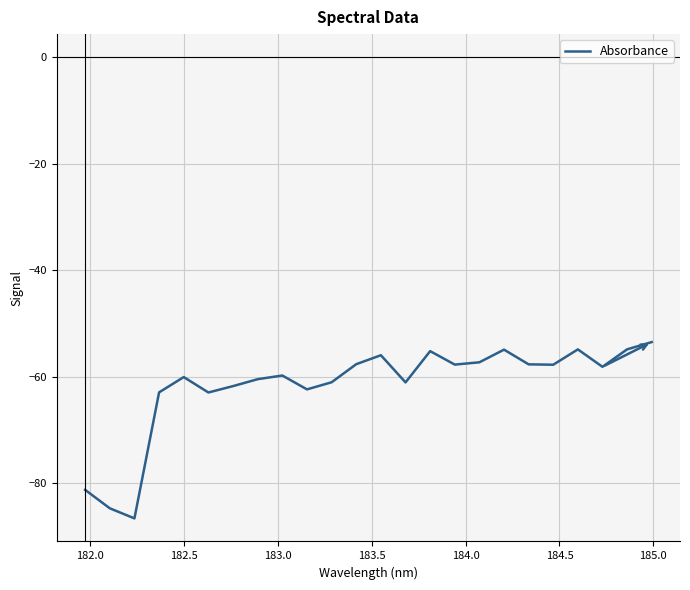

True or false: the data has more than 1 interior local peaks.

True